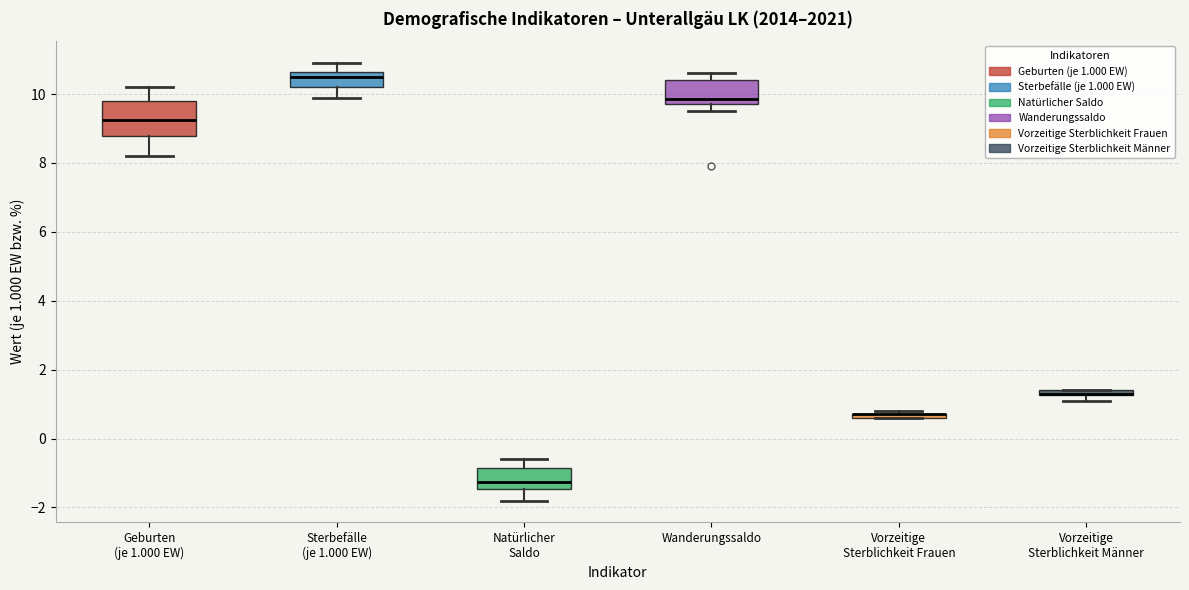

Which box is the tallest, from its lower edge to its upper edge?

Geburten (je 1.000 EW)